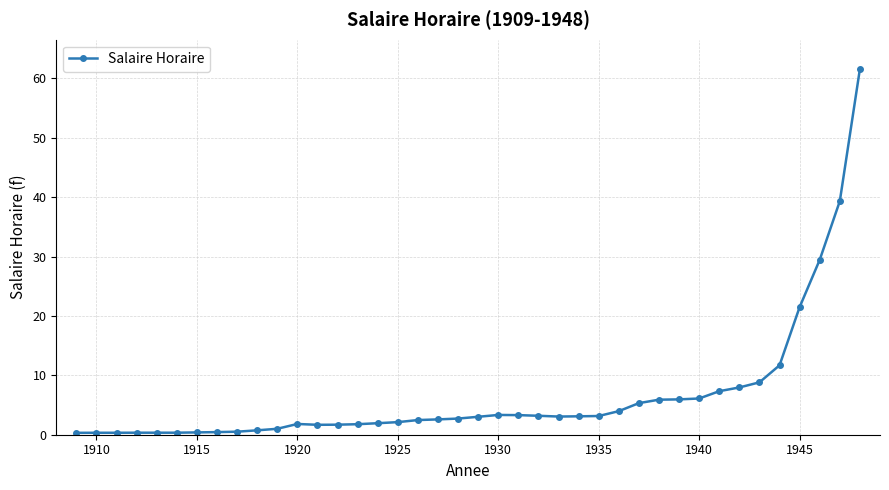

What is the minimum value shown in the chart?

0.3